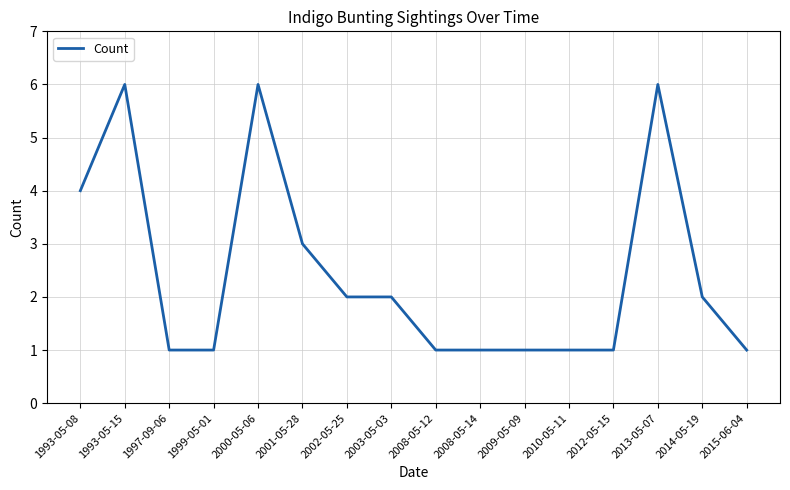

What is the smallest value displayed?

1